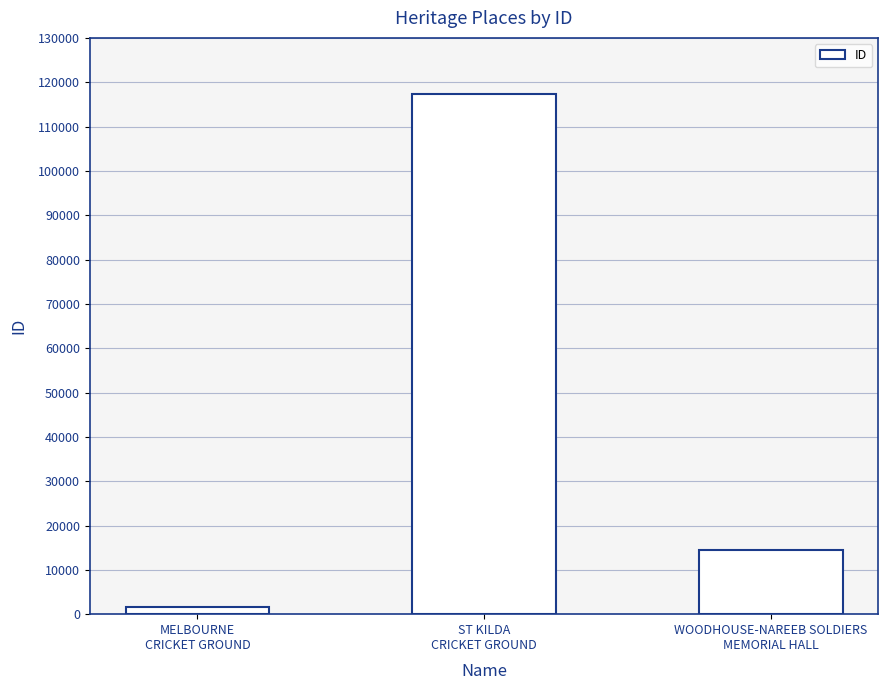

Does the chart contain any negative values?

No